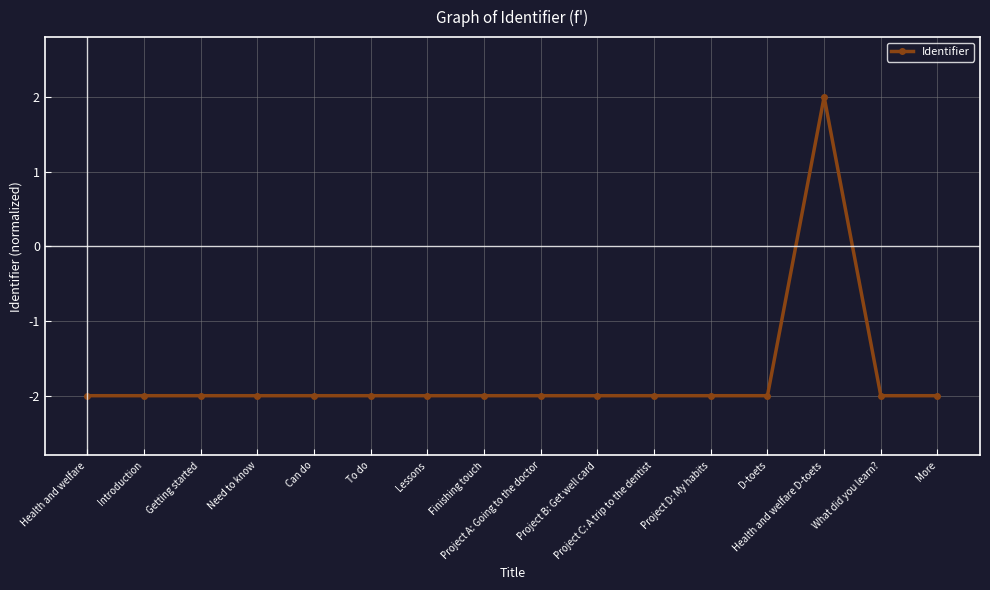

What is the maximum value shown in the chart?

2.0